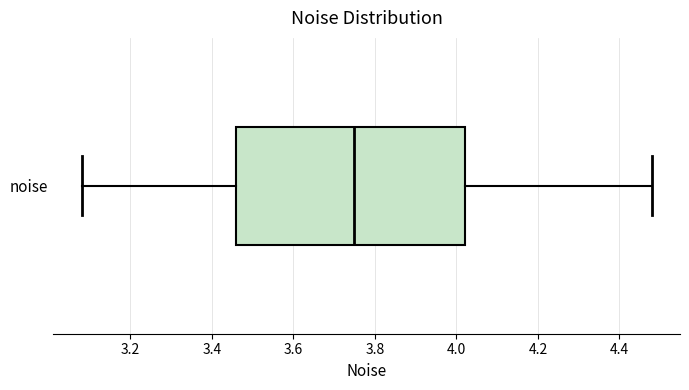

Where is the right edge of the box for noise on the x-axis? The values are not printed on the chart, so give them approximately, as read against the axis.

4.02